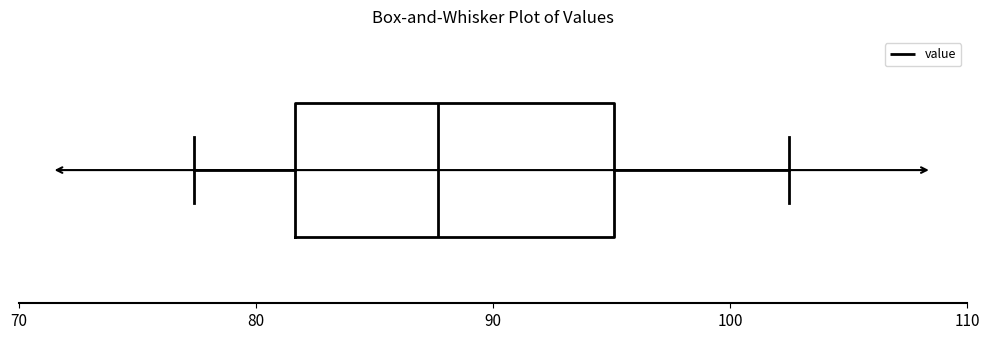

Read this box plot against the x-axis: the position of the median line, the range covered by the box, and the ends of both whiskers. The values are not printed on the chart, so give them approximately, as read against the axis.

median 88, box 82 to 95, whiskers 77 to 103